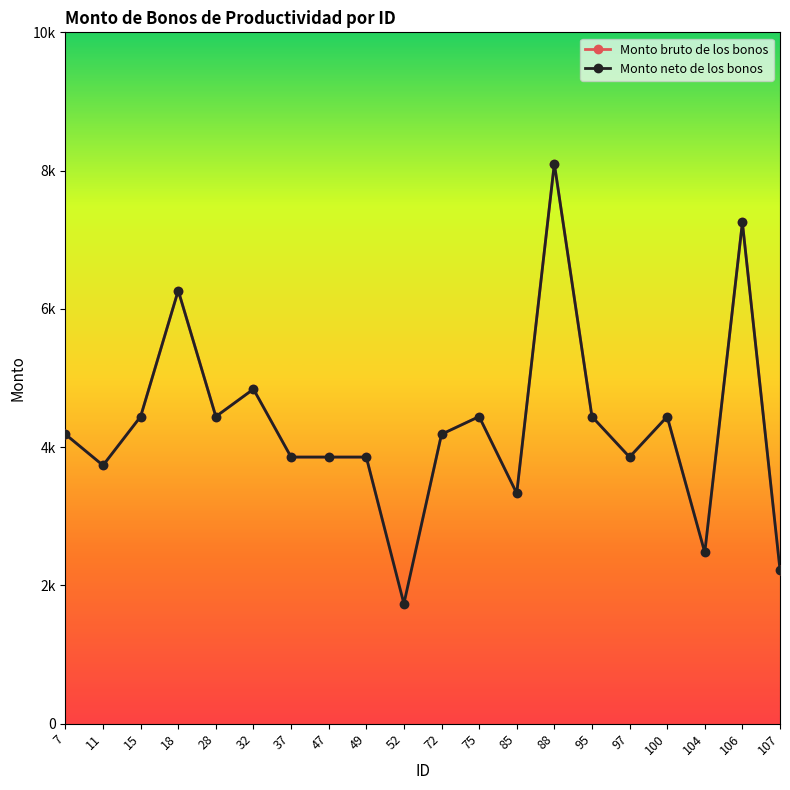

The value of Monto bruto de los bonos at 104 is 3517.9. True or false?

False